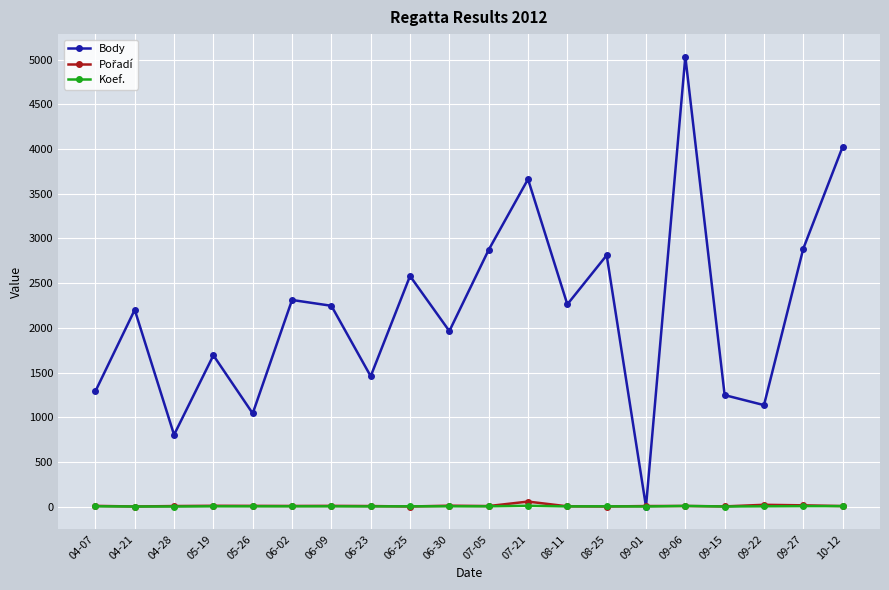

Where is Body nearest to the value 2517?

06-25